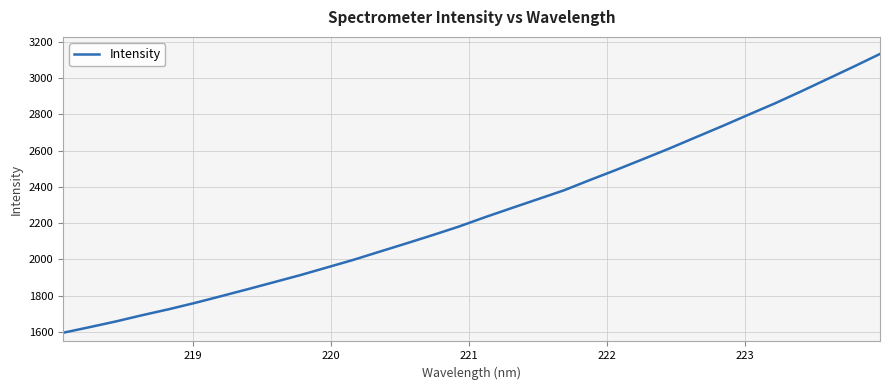

What is the difference between the maximum and minimum values?

1537.6